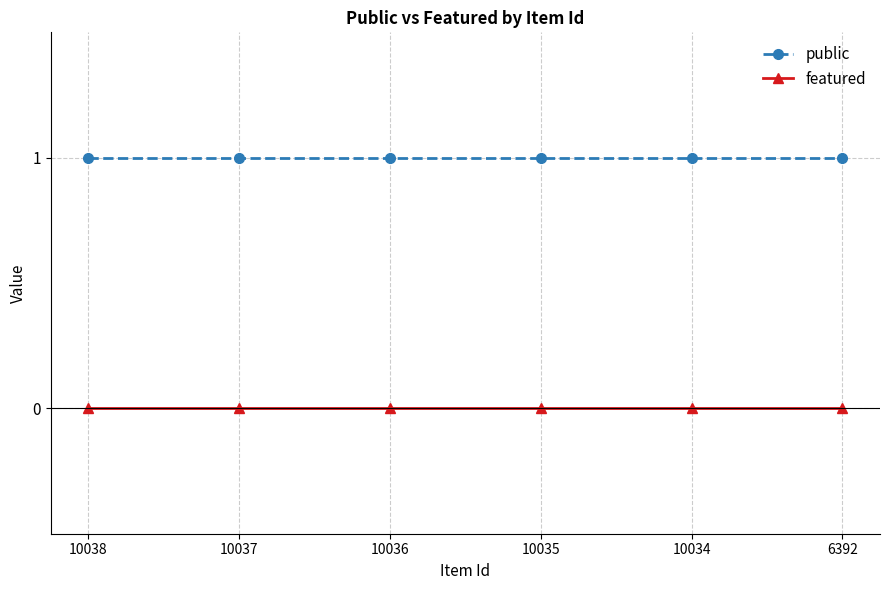

Rank the series by their maximum value, from lowest to highest.

featured, public